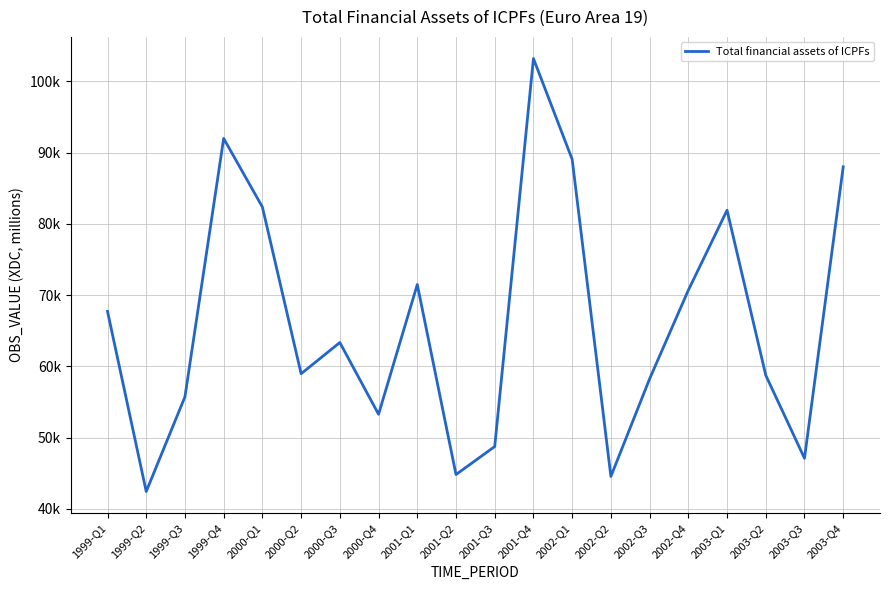

Is this an area chart (filled region under the line)?

No